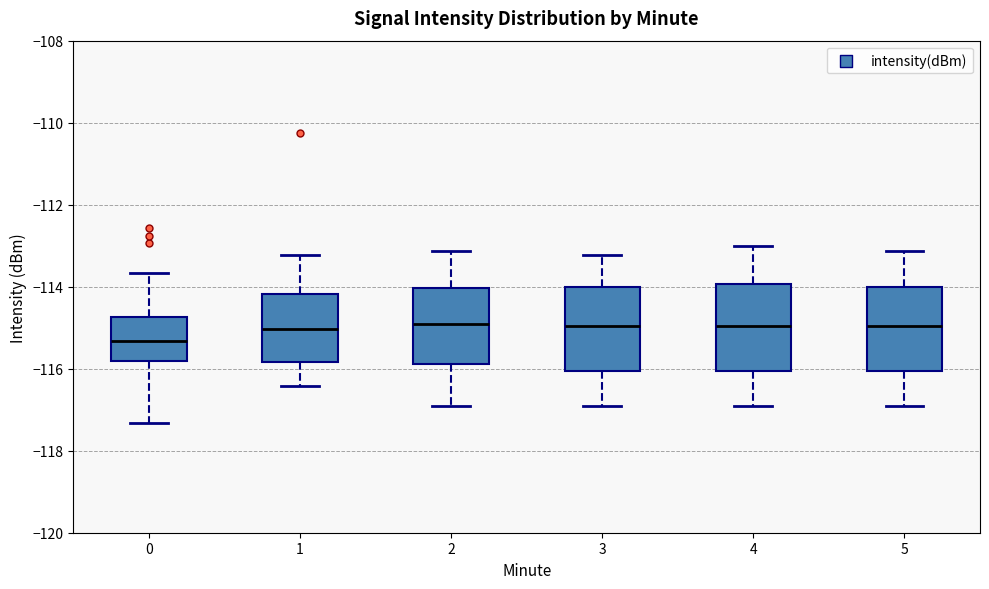

Reading left to right, read every box against the y-axis: the position of its median line, the range the box covers, and the ends of its whiskers. The values are not printed on the chart, so give them approximately, as read against the axis.

0: median -115.4, box -115.8 to -114.8, whiskers -117.4 to -113.6
1: median -115.0, box -115.8 to -114.2, whiskers -116.4 to -113.2
2: median -115.0, box -115.8 to -114.0, whiskers -117.0 to -113.2
3: median -115.0, box -116.0 to -114.0, whiskers -117.0 to -113.2
4: median -115.0, box -116.0 to -114.0, whiskers -117.0 to -113.0
5: median -115.0, box -116.0 to -114.0, whiskers -117.0 to -113.2